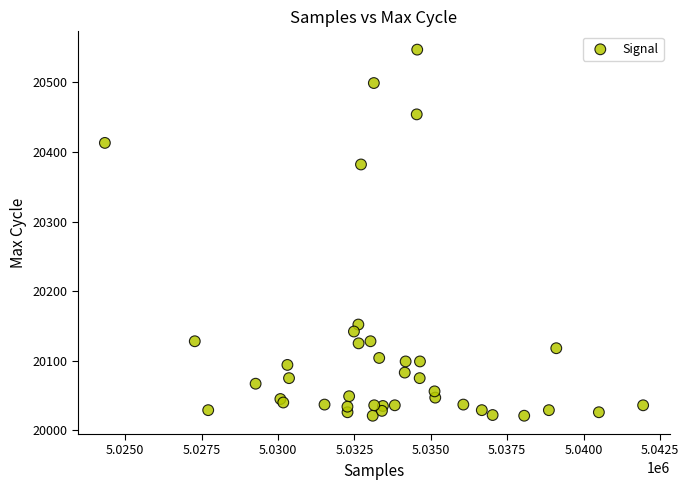

What Y value in the scatter plot is closest to 20284?

20382